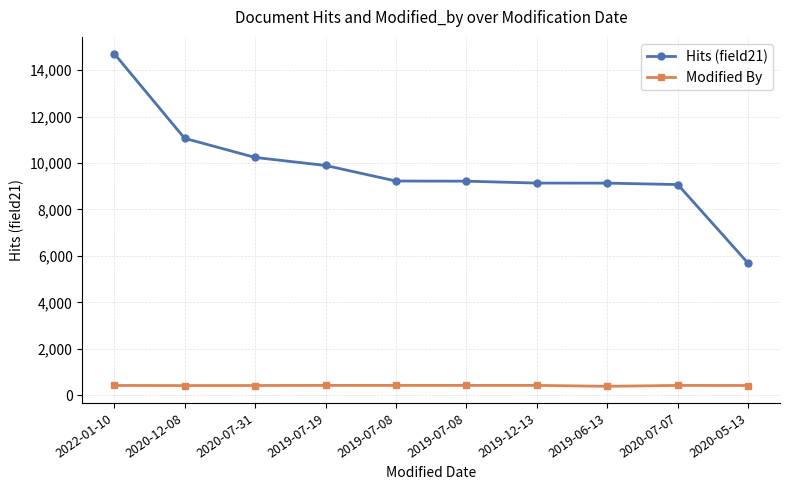

What is the difference between the highest and lowest values at 2019-07-08?

8794